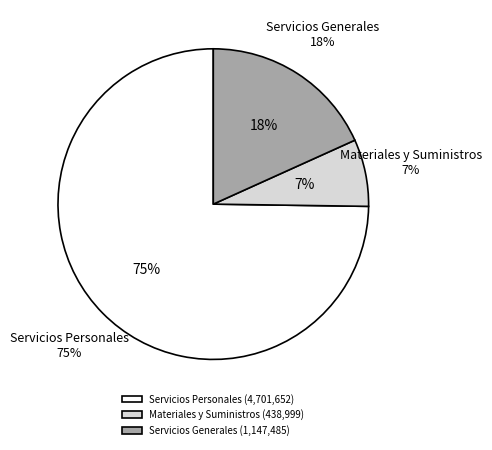

What is the ratio of the value at Servicios Generales to the value at Servicios Personales?

0.2